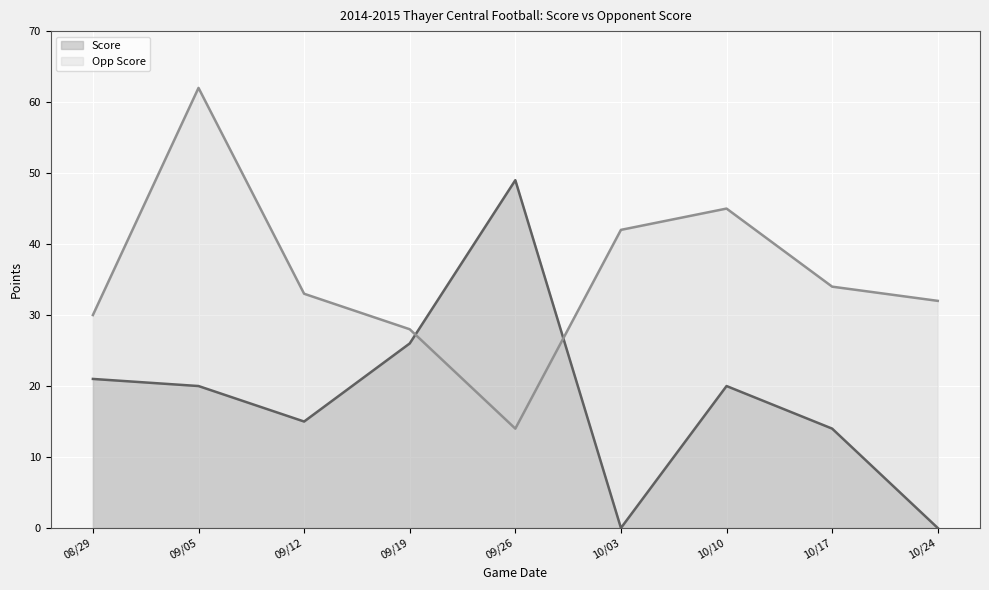

What is the label of the 9th point from the left?

10/24